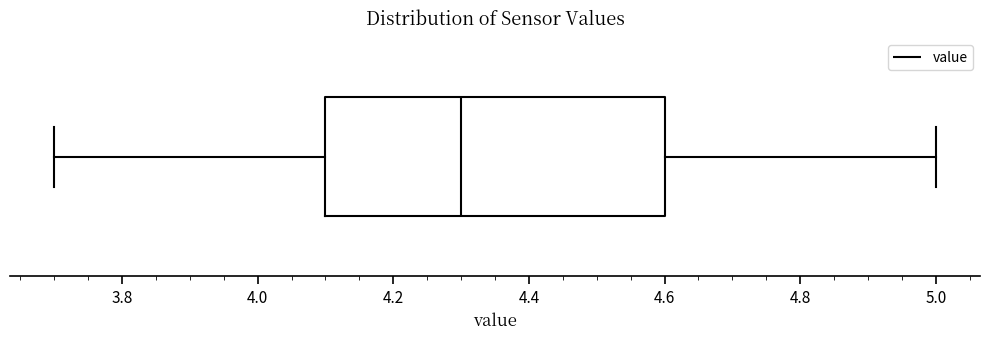

Read this box plot against the x-axis: the position of the median line, the range covered by the box, and the ends of both whiskers. The values are not printed on the chart, so give them approximately, as read against the axis.

median 4.3, box 4.1 to 4.6, whiskers 3.7 to 5.0